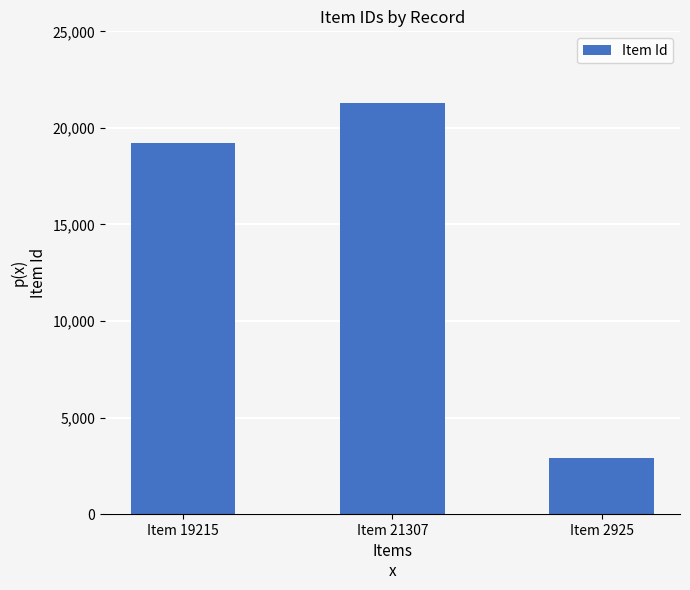

Reading right to left, list all the values displayed in this chart.

2925	21307	19215